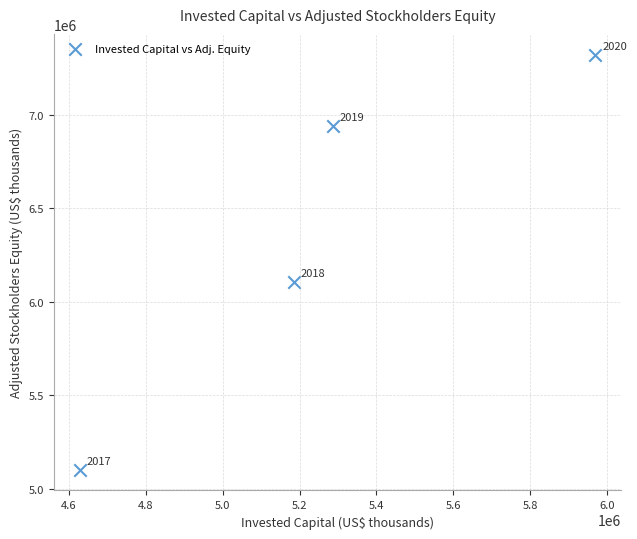

What is the range of Y values (max minus min)?

2218183